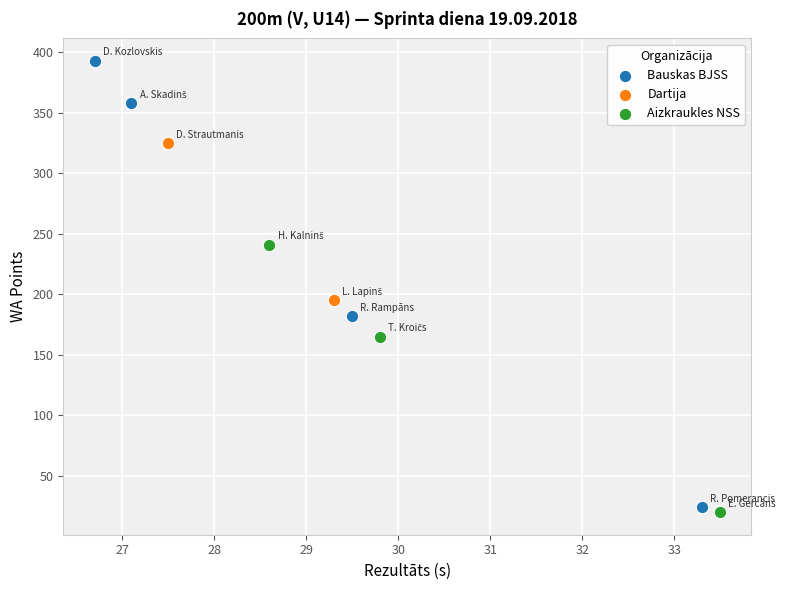

Which series contains the highest Y value?

Bauskas BJSS